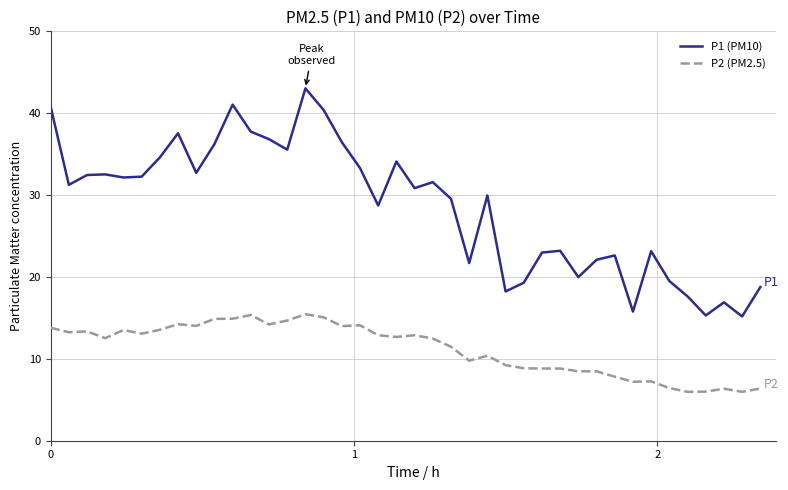

Which series has the largest total across all categories?

P1 (PM10)